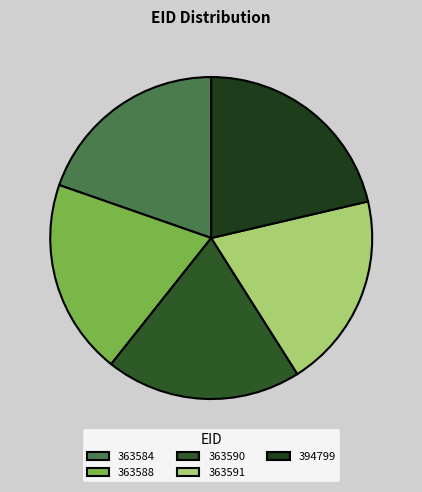

True or false: 363584 accounts for 20% of the total.

True